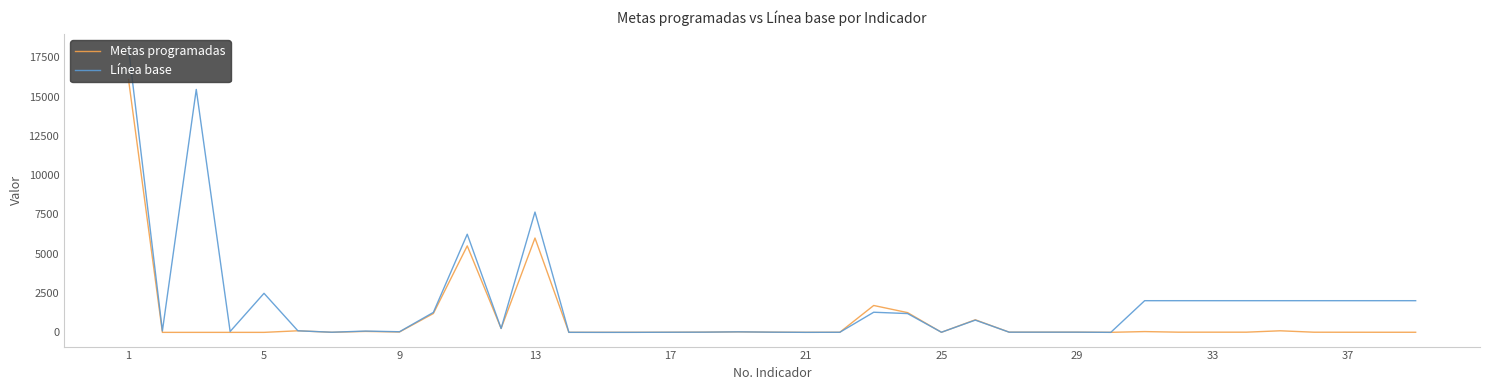

After their last crossing, which series has the higher values: Metas programadas or Línea base?

Línea base